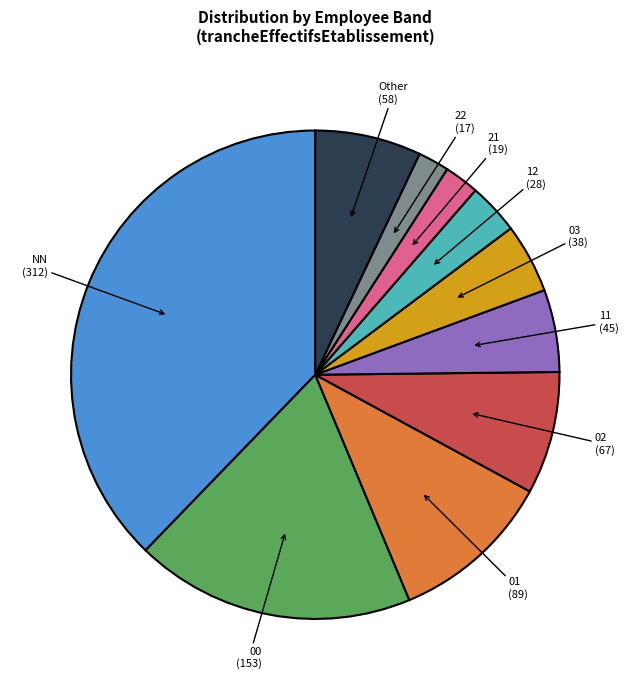

Do 21 and NN together represent more than half of the pie?

No